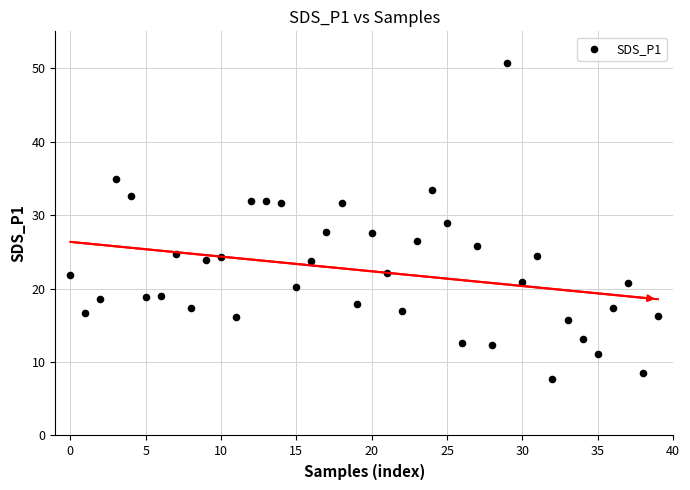

What is the range of Y values (max minus min)?

43.0